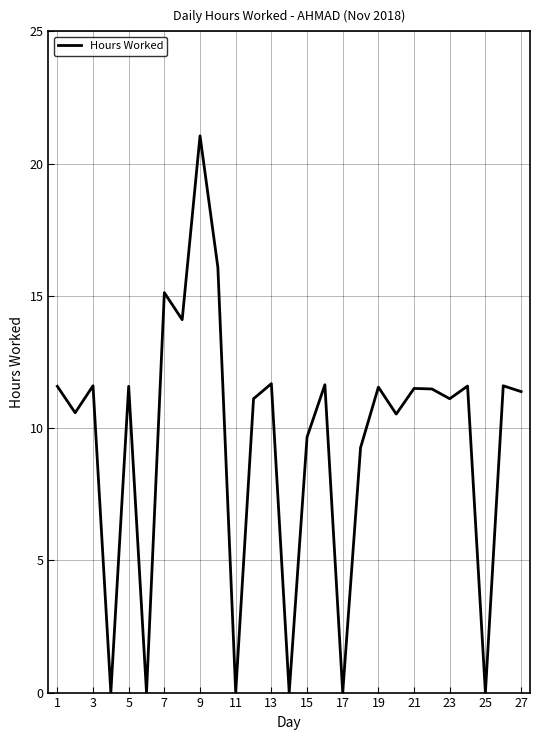

What is the maximum value shown in the chart?

21.1